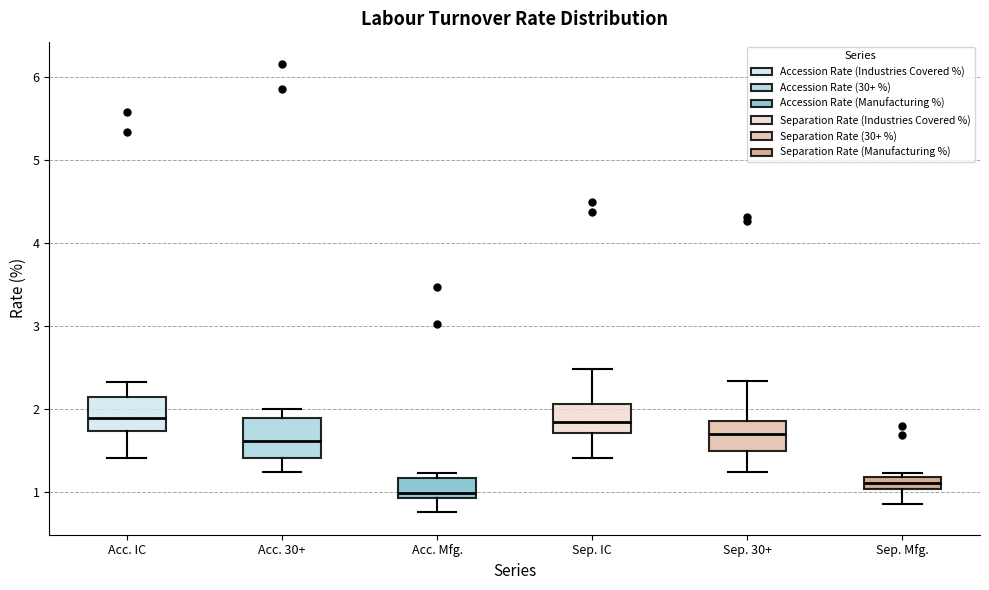

Where does the lower whisker of the box for Sep. IC end on the y-axis? The values are not printed on the chart, so give them approximately, as read against the axis.

1.4